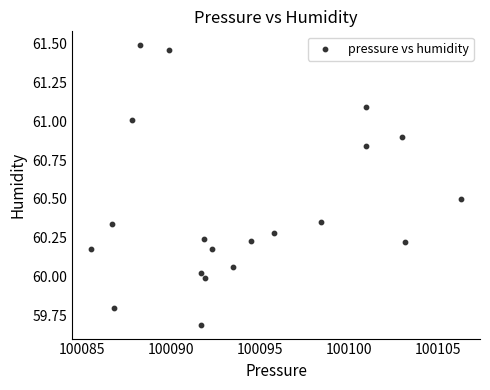

What is the range of X values (max minus min)?

20.8